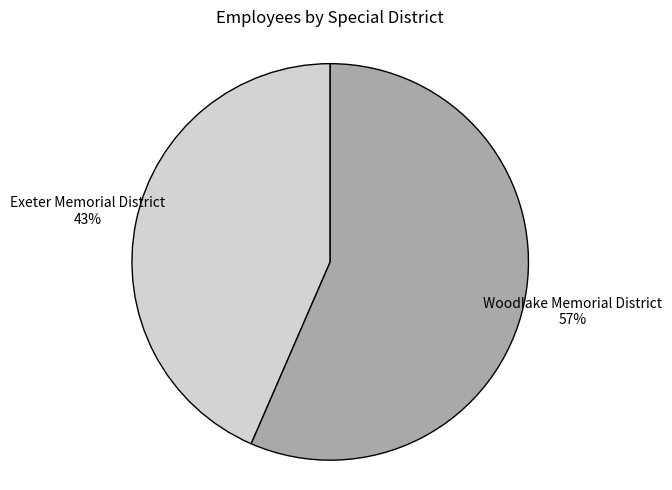

Is there a majority slice in this chart?

Yes